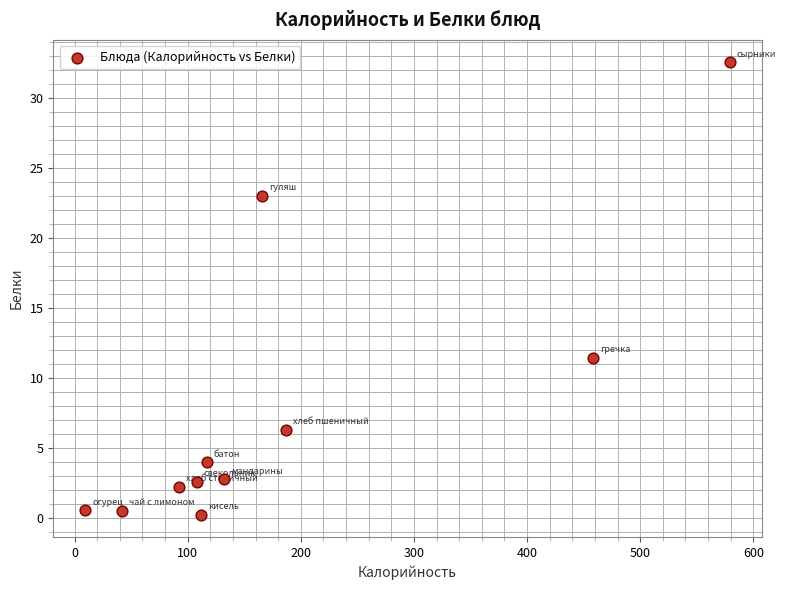

What is the range of X values (max minus min)?

569.4